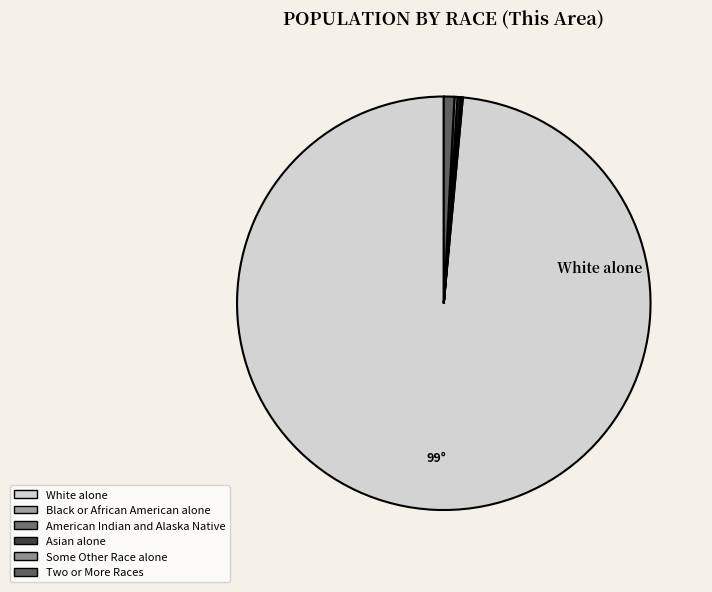

What is the largest slice in the pie chart?

White alone